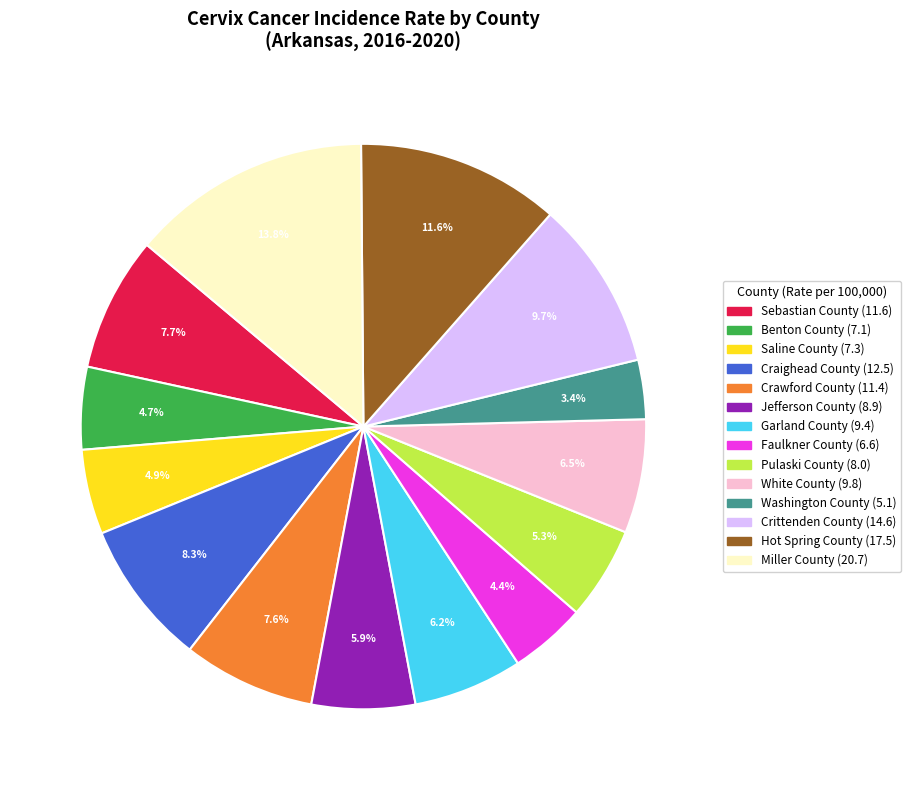

Is it true that Faulkner County is 4% of the pie?

True